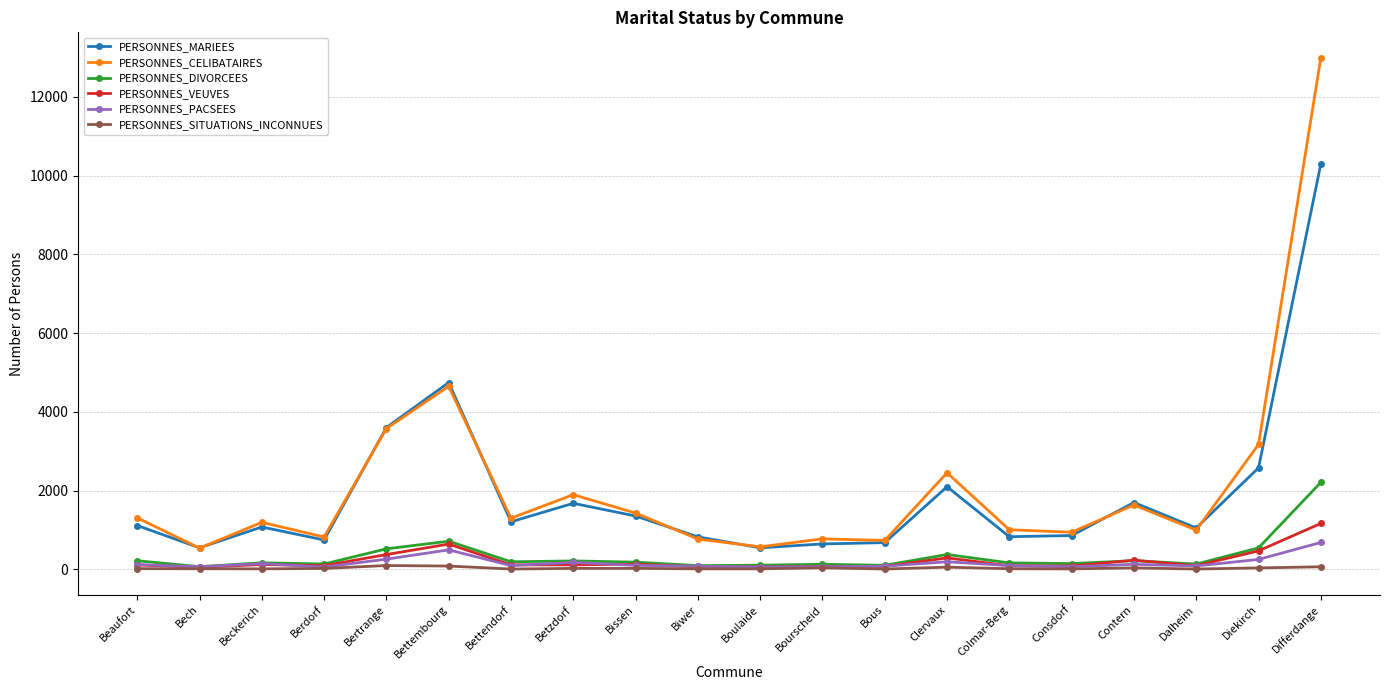

Is it true that PERSONNES_MARIEES equals 857 at Consdorf?

True